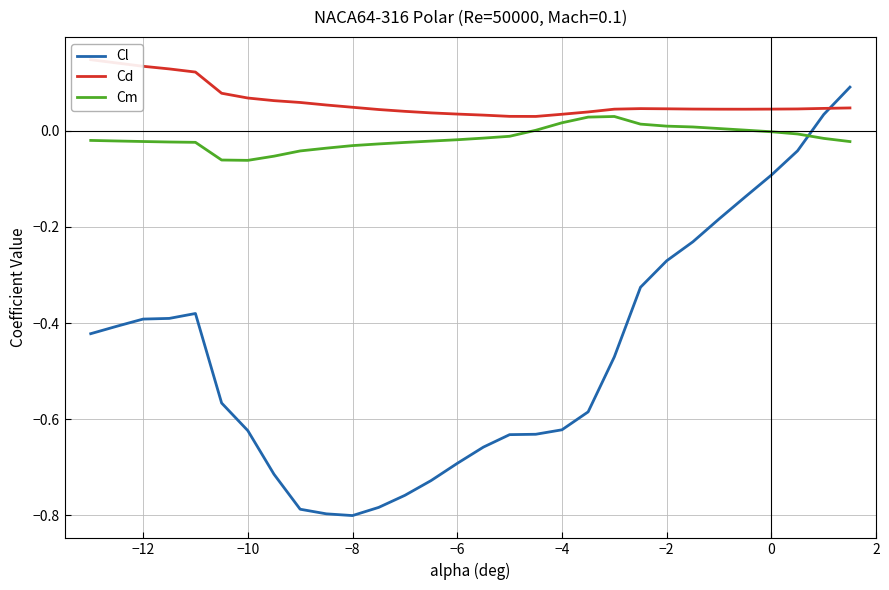

Count the number of categories in the chart.

30